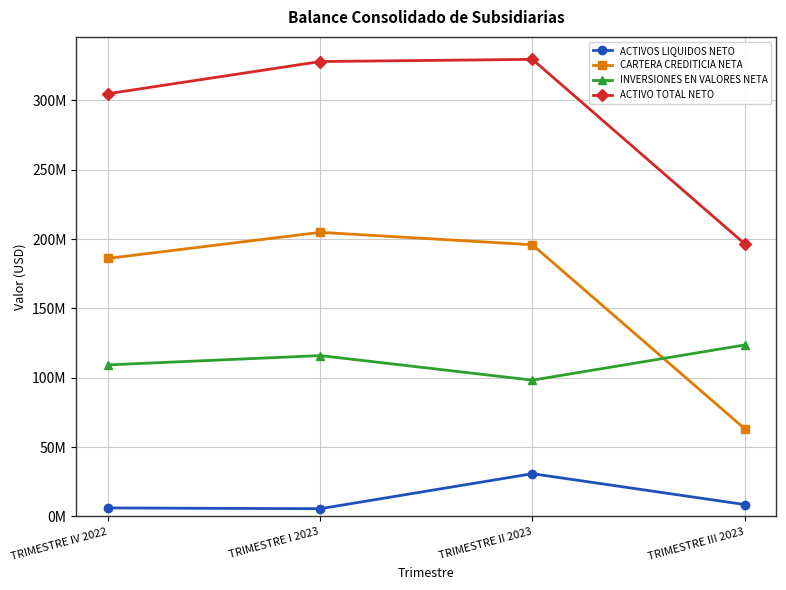

What is the smallest value displayed?

5598606.9